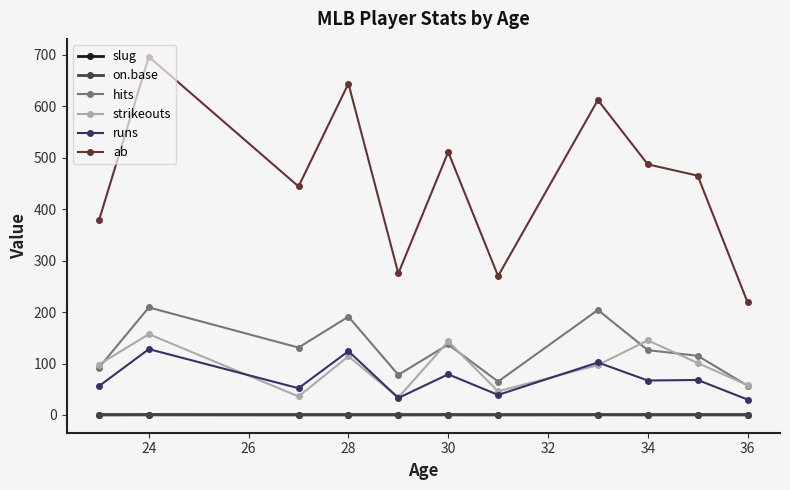

True or false: runs has more than 1 points higher than both neighbors.

True